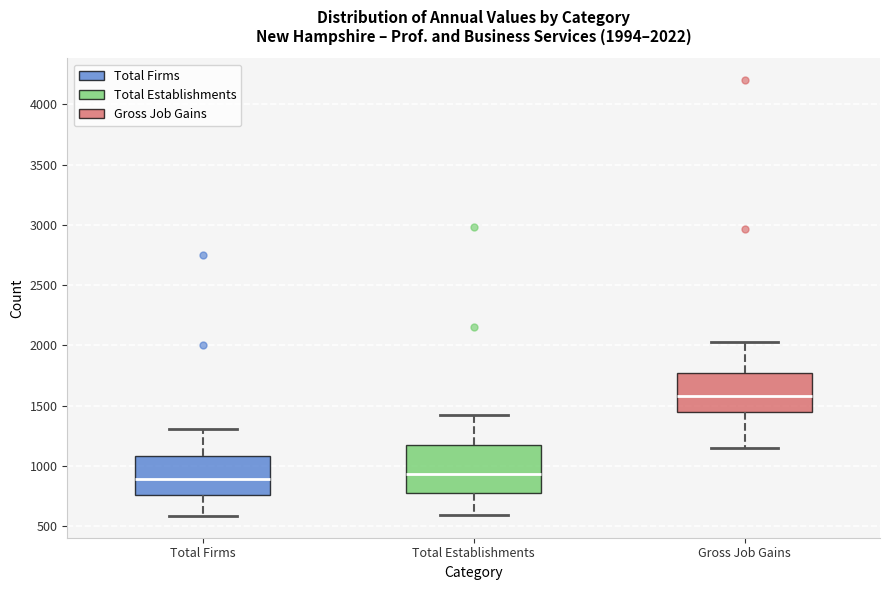

Comparing the boxes themselves (not the whiskers), which one is the tallest?

Total Establishments